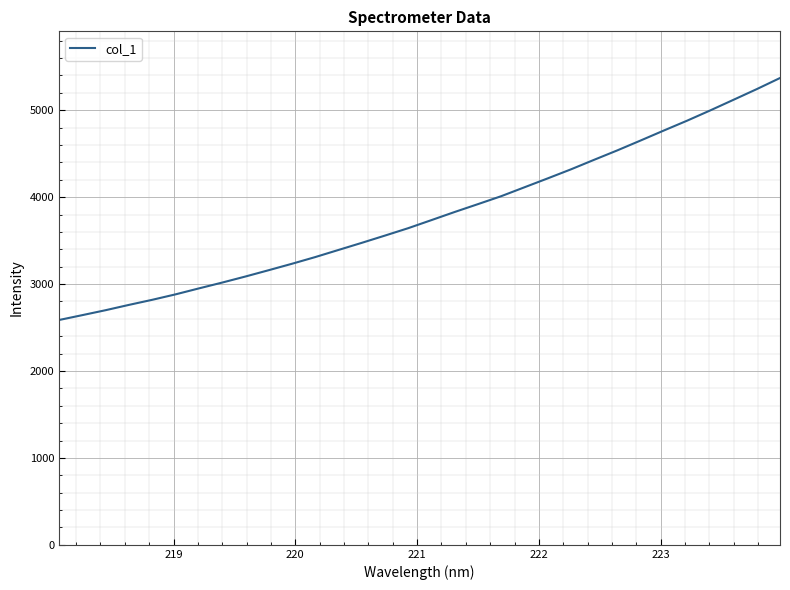

What is the difference between the maximum and minimum values?

2783.7